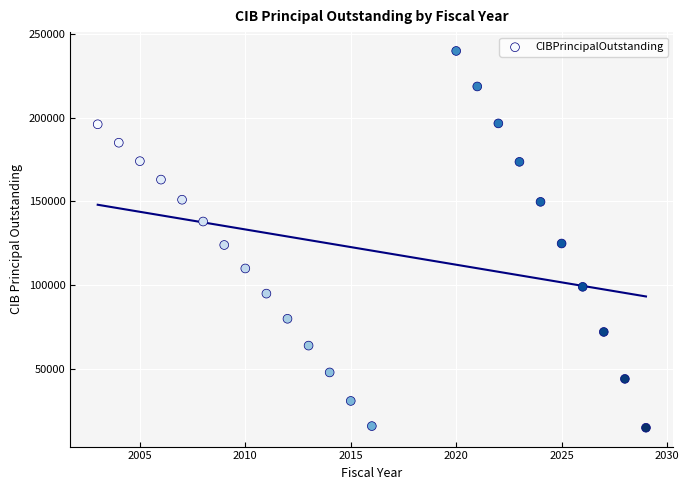

What is the range of Y values (max minus min)?

224718.4